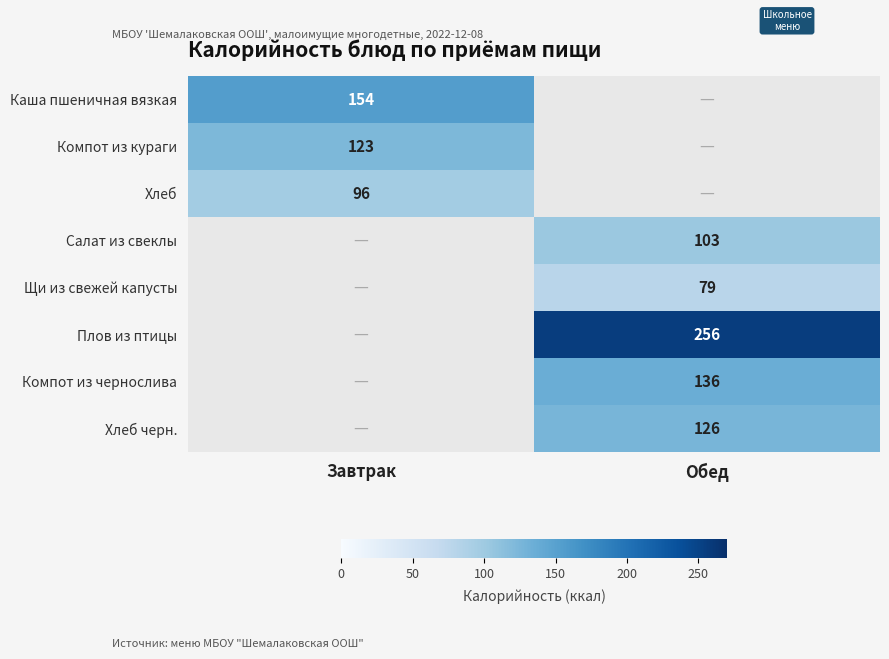

The value of Каша пшеничная вязкая at Завтрак is 258. True or false?

False